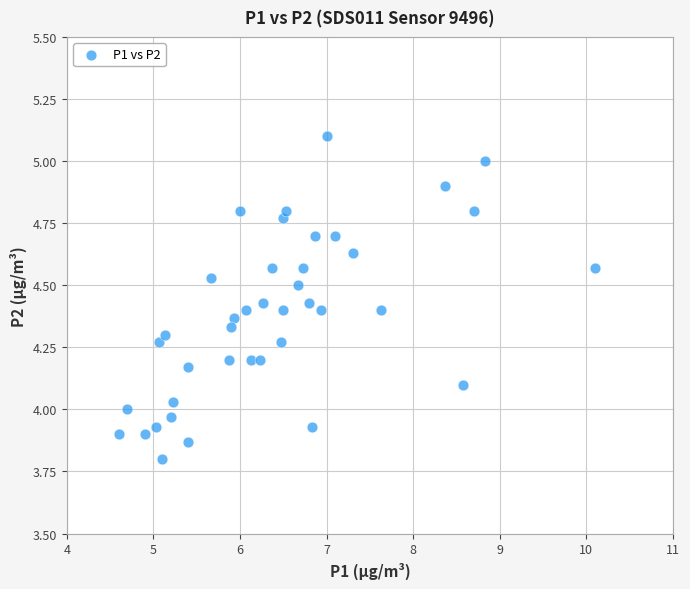

What is the range of Y values (max minus min)?

1.3